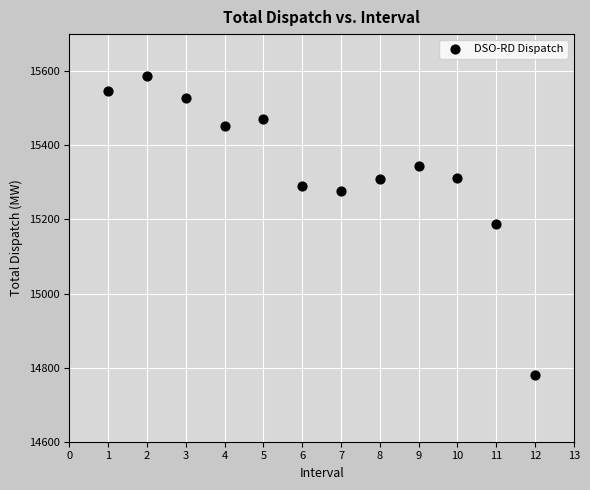

What is the range of Y values (max minus min)?

805.3